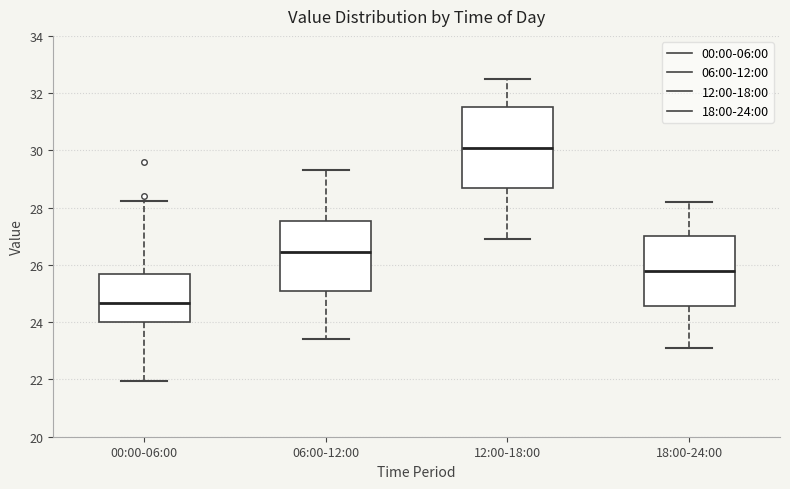

Reading left to right, read every box against the y-axis: the position of its median line, the range the box covers, and the ends of its whiskers. The values are not printed on the chart, so give them approximately, as read against the axis.

00:00-06:00: median 24.6, box 24.0 to 25.8, whiskers 22.0 to 28.2
06:00-12:00: median 26.4, box 25.2 to 27.6, whiskers 23.4 to 29.4
12:00-18:00: median 30.2, box 28.6 to 31.6, whiskers 27.0 to 32.6
18:00-24:00: median 25.8, box 24.6 to 27.0, whiskers 23.2 to 28.2